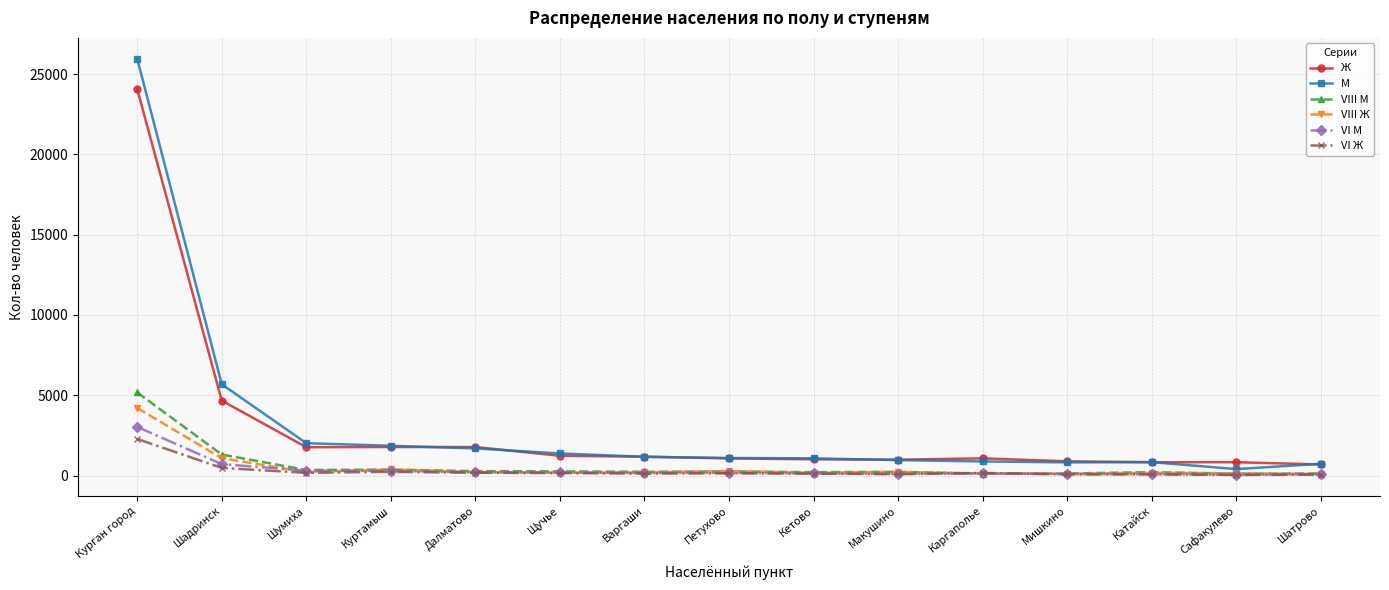

True or false: VIII Ж and Ж cross at least once.

False